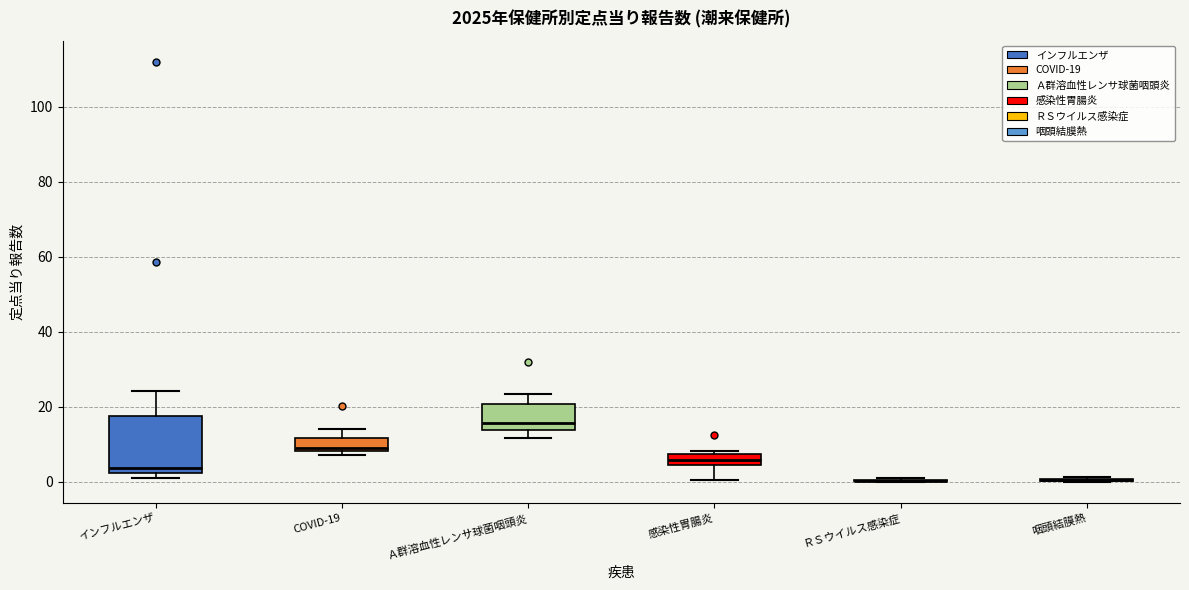

Comparing the boxes themselves (not the whiskers), which one is the tallest?

インフルエンザ